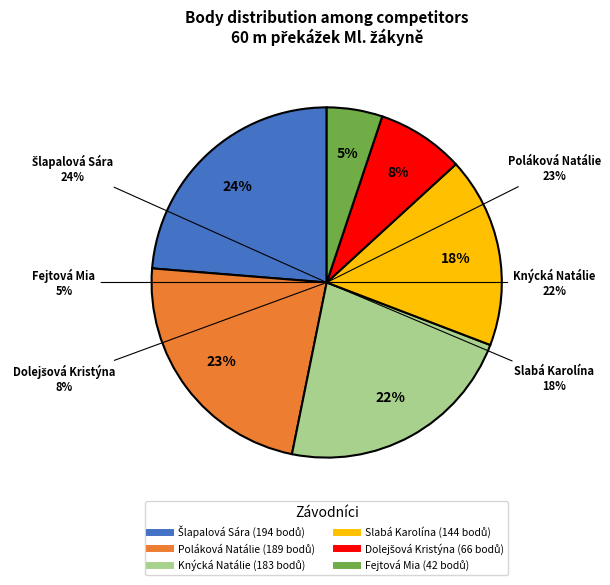

Is there a majority slice in this chart?

No